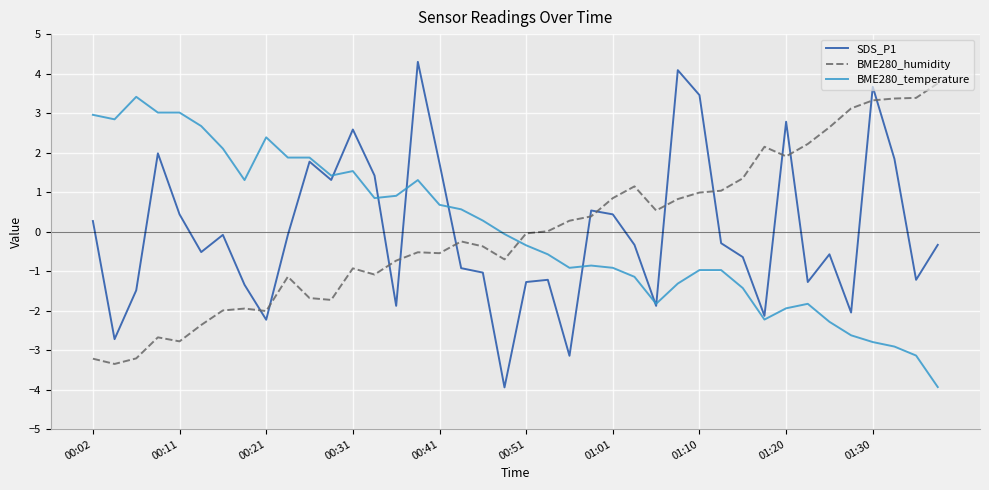

Rank the series by their maximum value, from highest to lowest.

SDS_P1, BME280_humidity, BME280_temperature